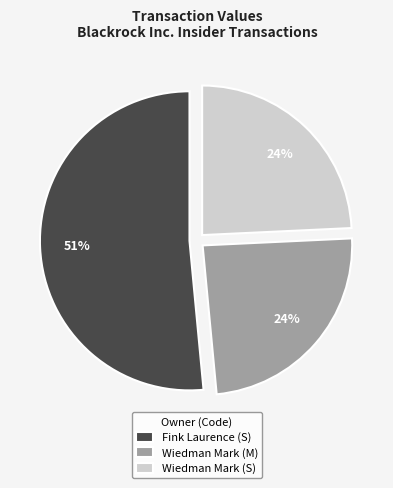

Is the sum of Wiedman Mark (S) and Fink Laurence (S) greater than half?

Yes